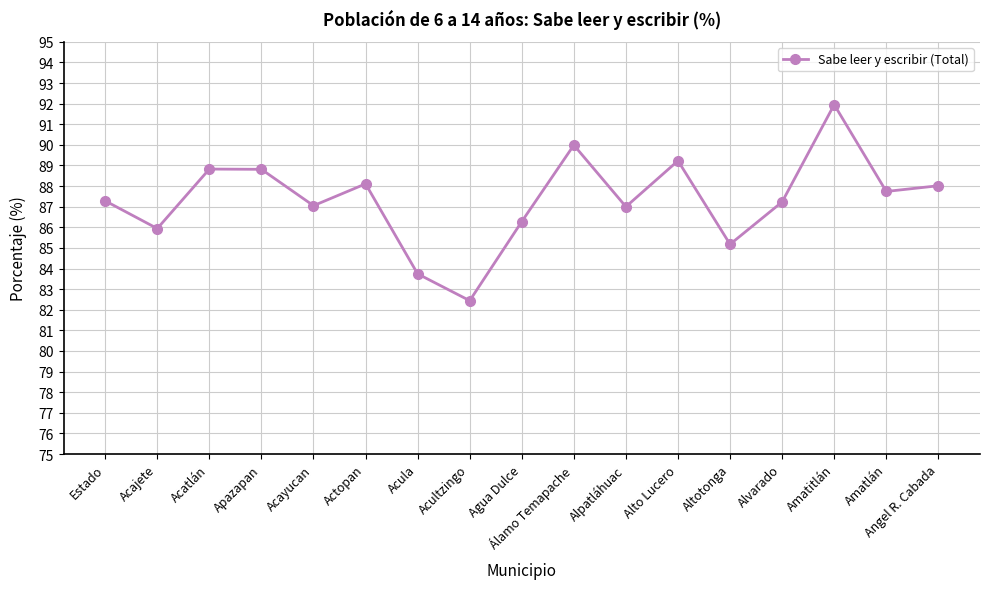

What is the label of the 8th point from the right?

Álamo Temapache